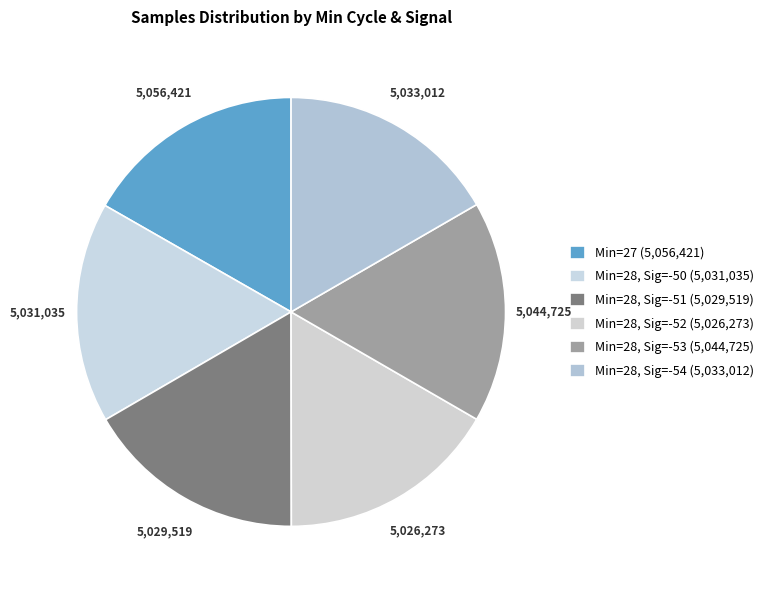

How many segments does this pie chart have?

6